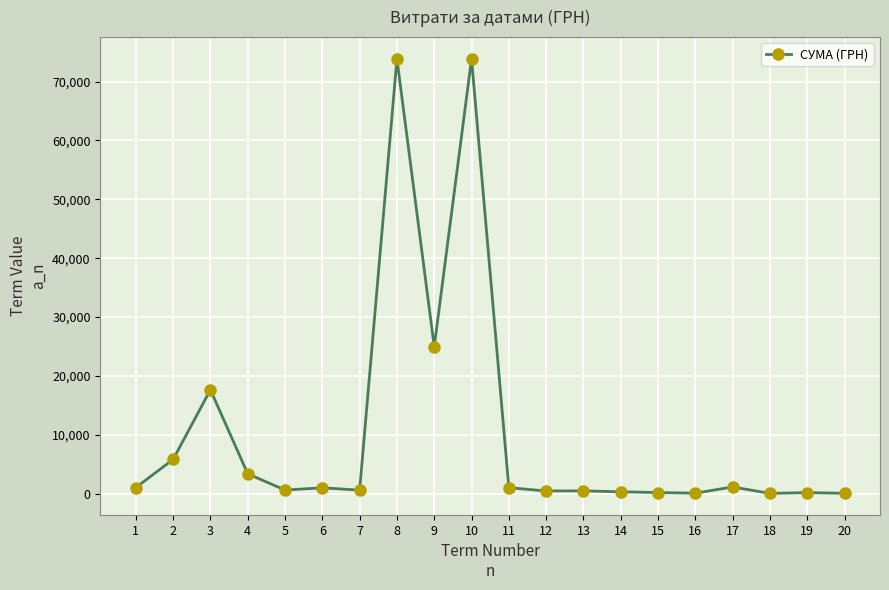

At which label is the value closest to 36952?

9